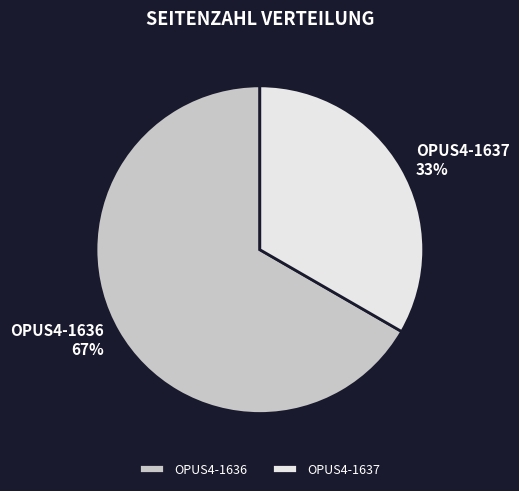

Count the number of slices in the pie.

2